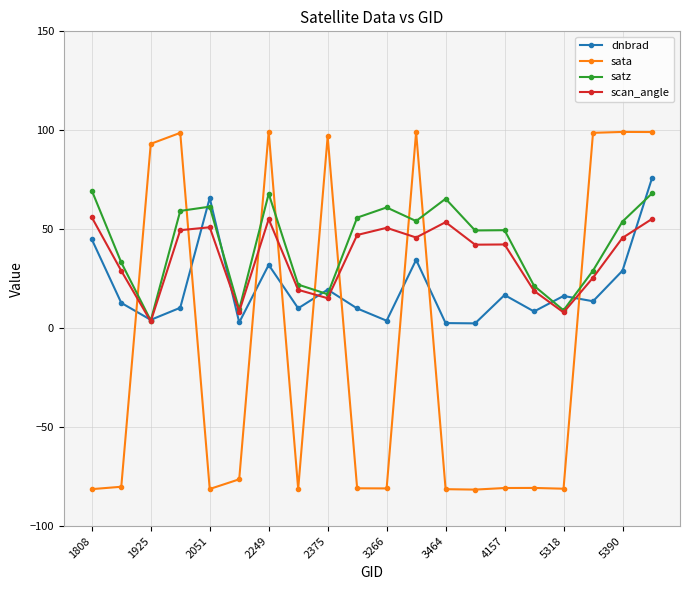

Does the chart display data point markers on the line(s)?

Yes